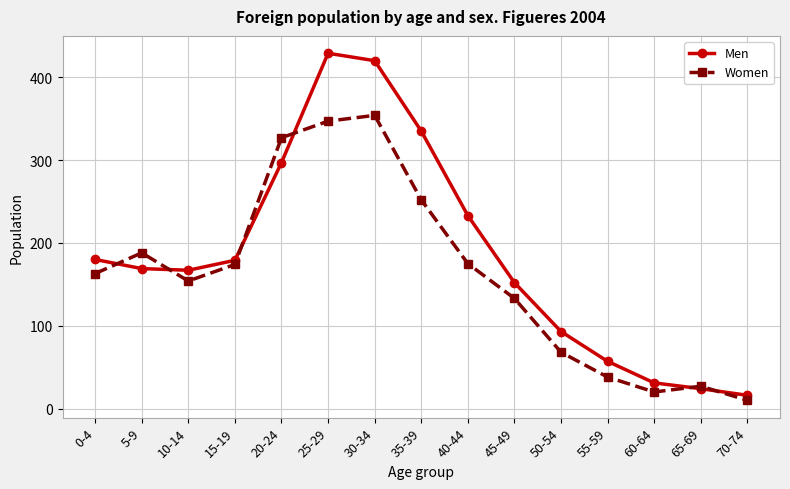

In Men, how many points are higher than both neighbors (excluding endpoints)?

1